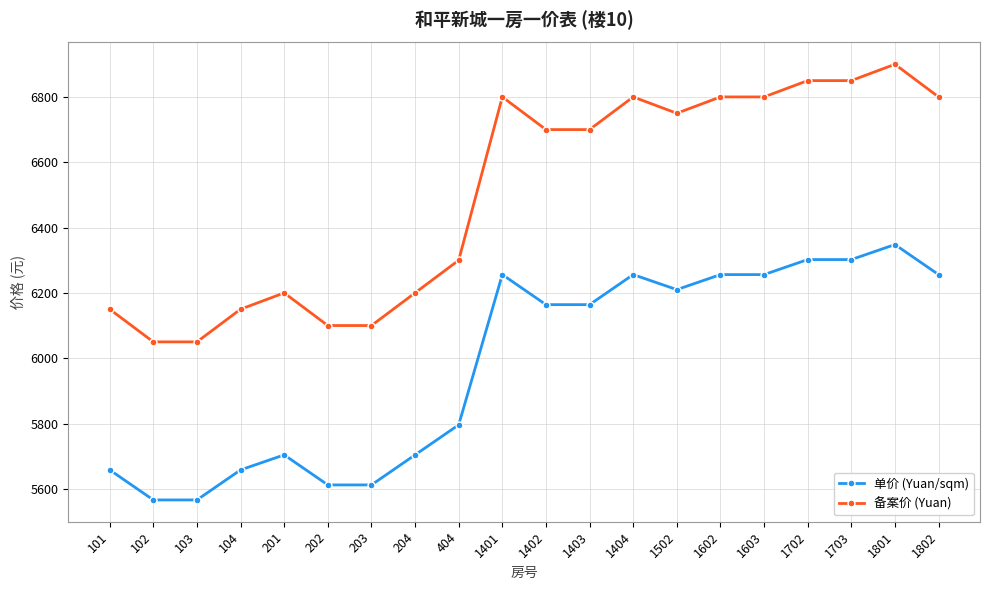

What are all the series names shown in the legend?

单价 (Yuan/sqm), 备案价 (Yuan)